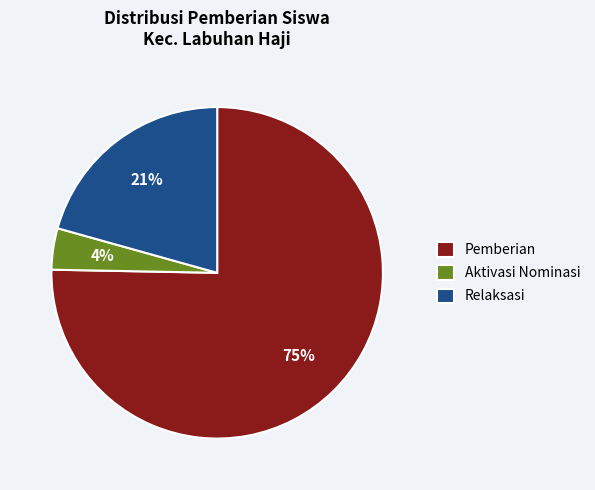

Rank the categories by value from lowest to highest.

Aktivasi Nominasi, Relaksasi, Pemberian